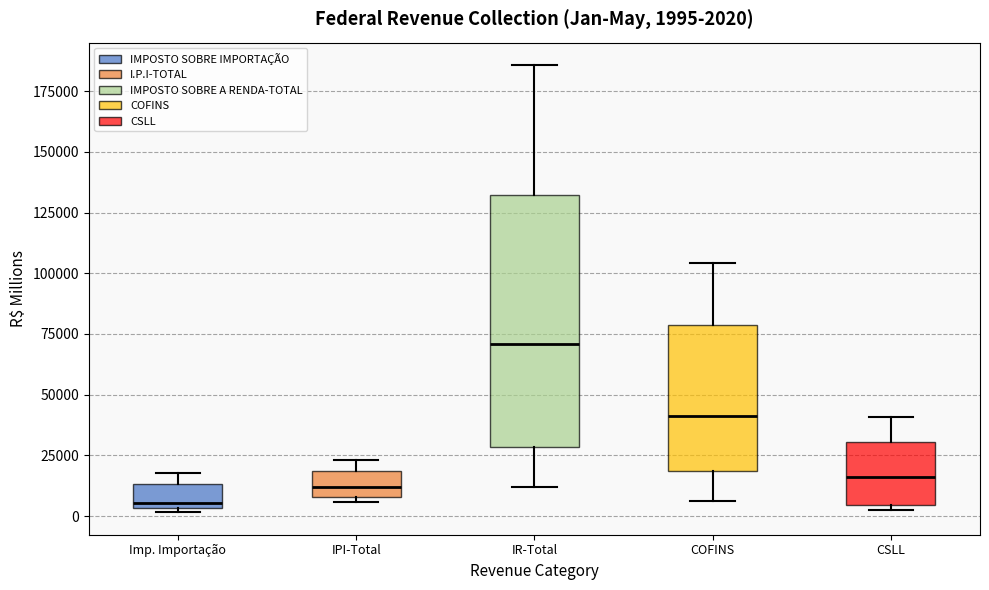

Which box is the tallest, from its lower edge to its upper edge?

IR-Total